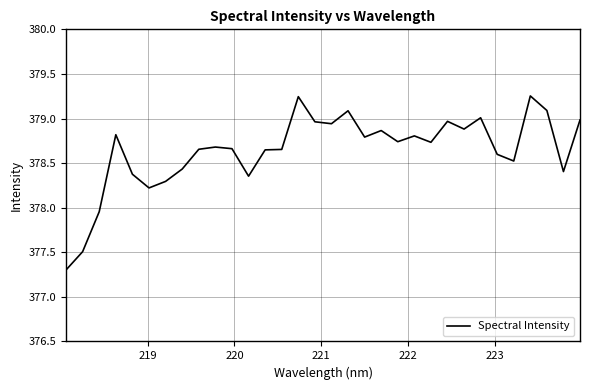

What is the difference between the maximum and minimum values?

2.0